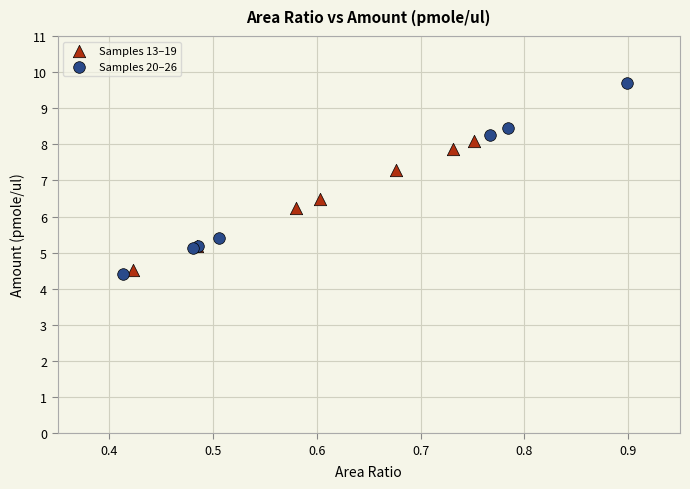

What are all the series names shown in the legend?

Samples 13–19, Samples 20–26